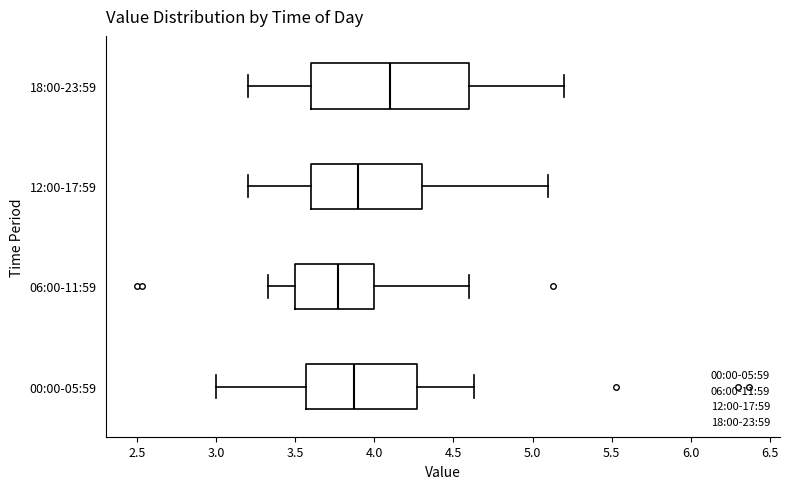

Where does the right whisker of the box for 00:00-05:59 end on the x-axis? The values are not printed on the chart, so give them approximately, as read against the axis.

4.65